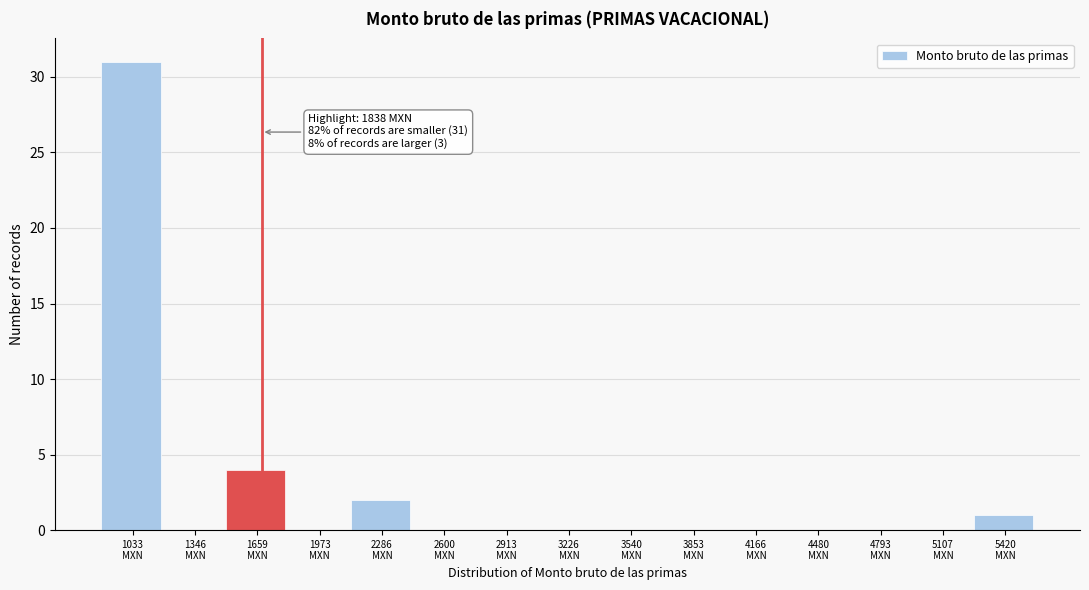

What is the sum of all values?

38